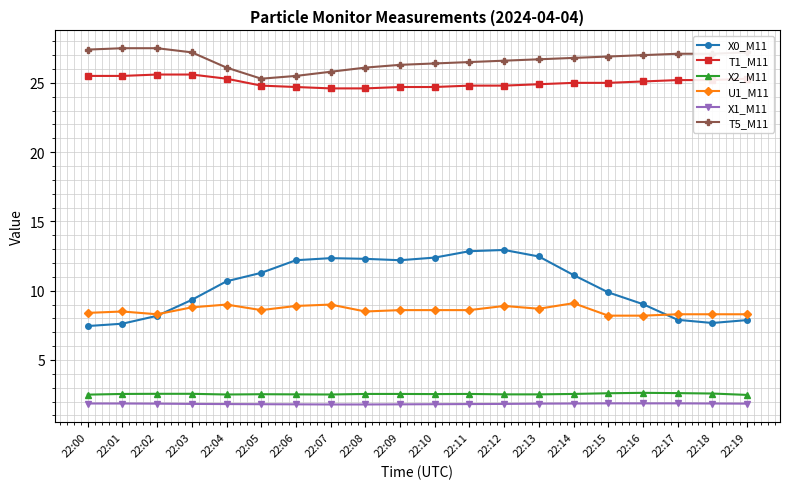

Which series has the widest spread of values?

X0_M11